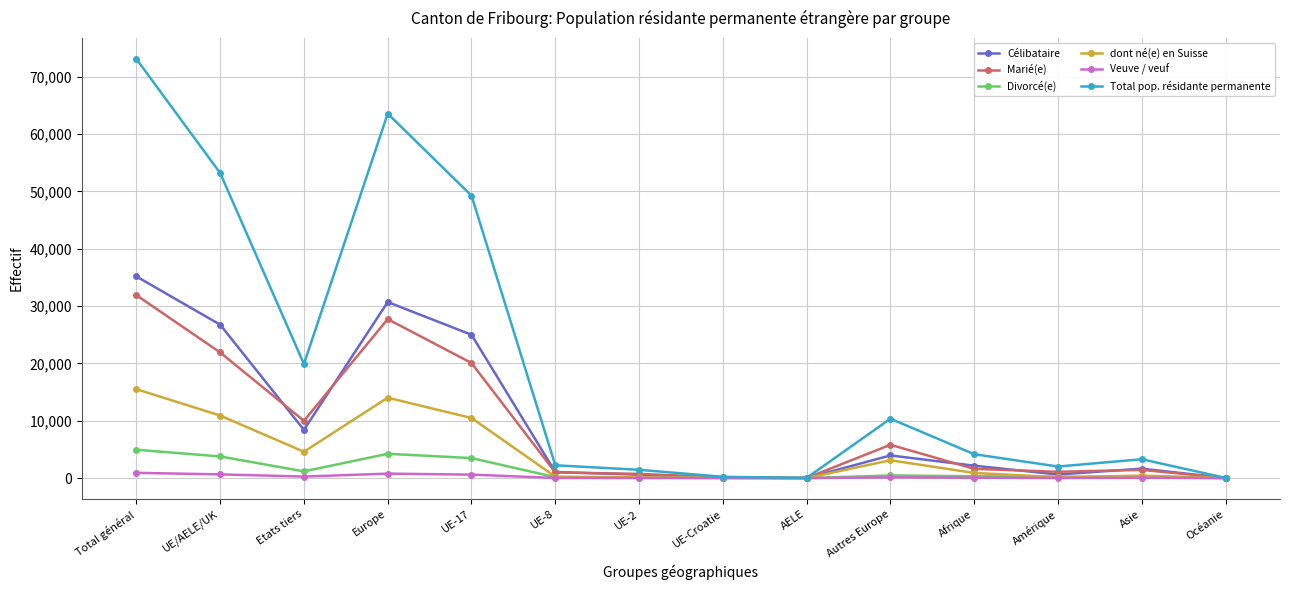

Which series has the widest spread of values?

Total pop. résidante permanente